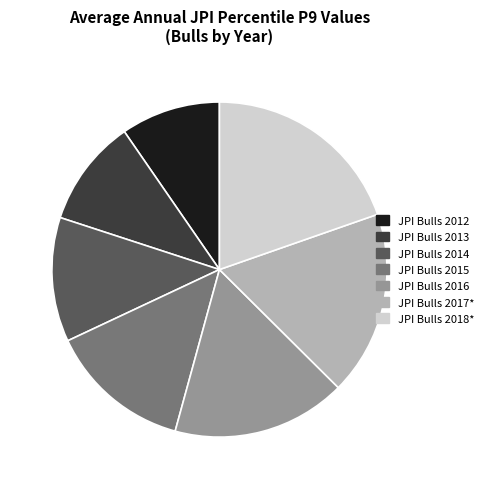

Approximately how many times larger is the value at JPI Bulls 2012 compared to JPI Bulls 2016?

0.6